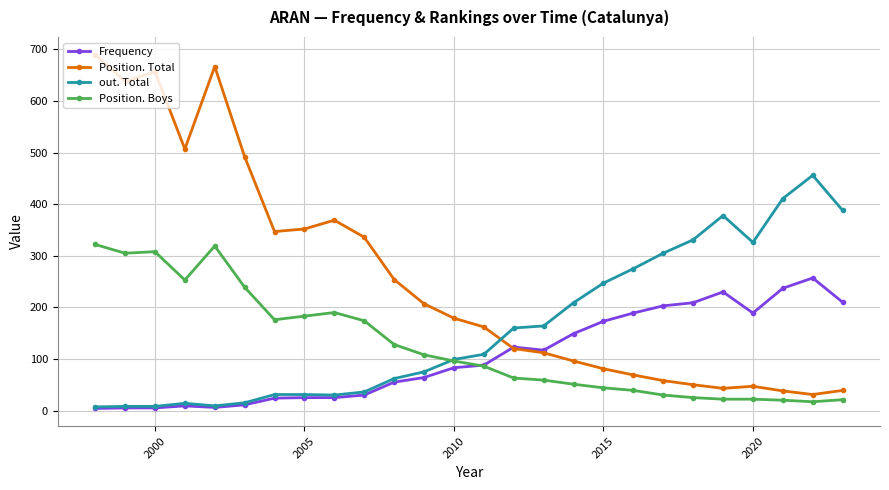

At how many categories does at least one series exceed 281?

17